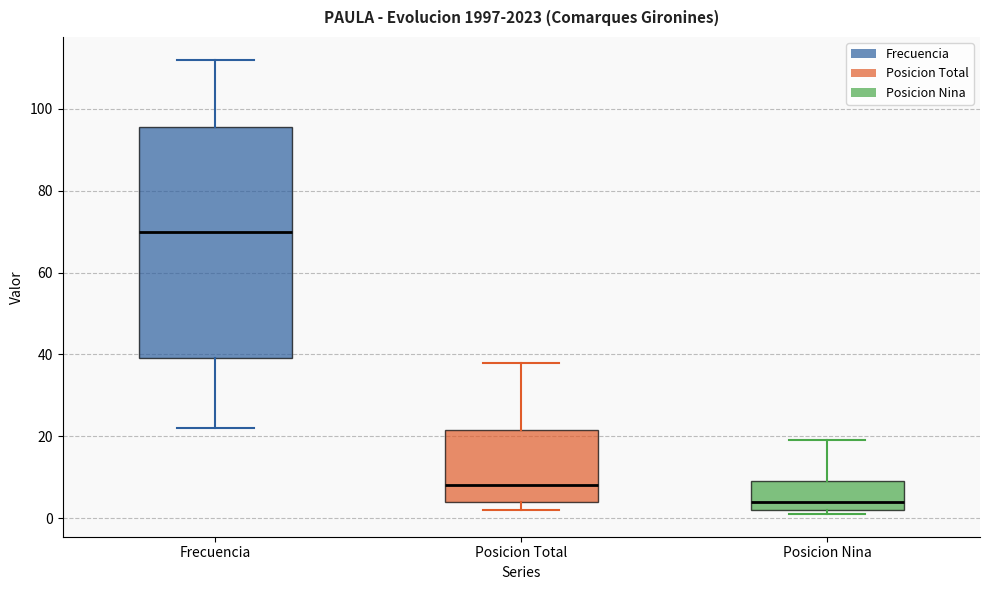

Which box has the highest median line?

Frecuencia